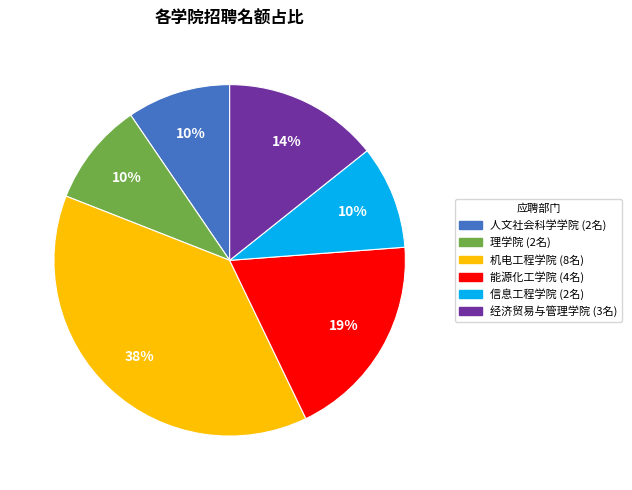

Is there a majority slice in this chart?

No